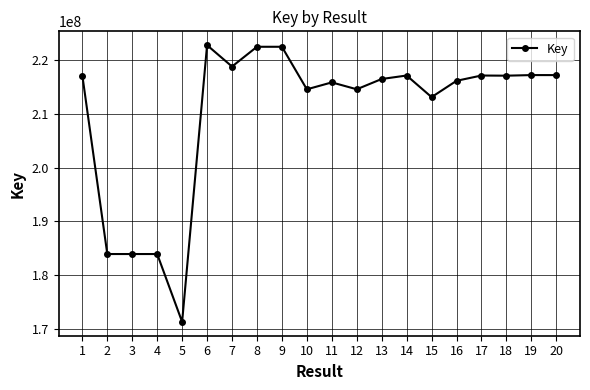

The value at 16 is 216160019. True or false?

True